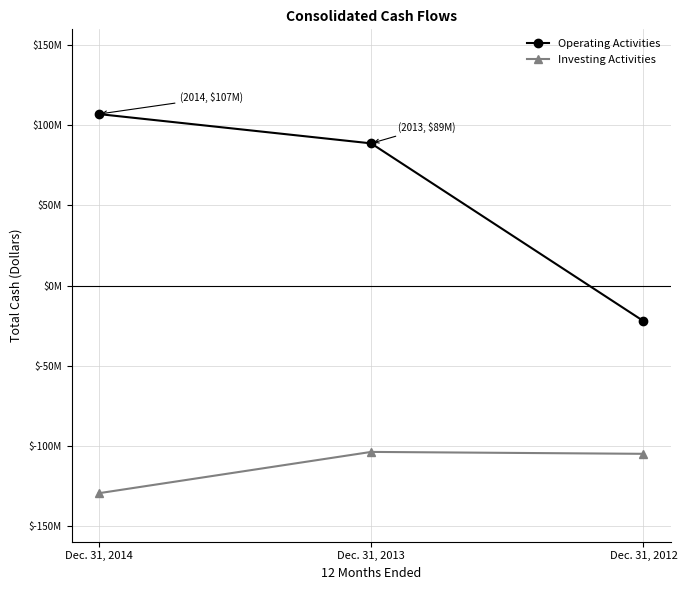

Which label corresponds to the largest value in the chart?

Dec. 31, 2014